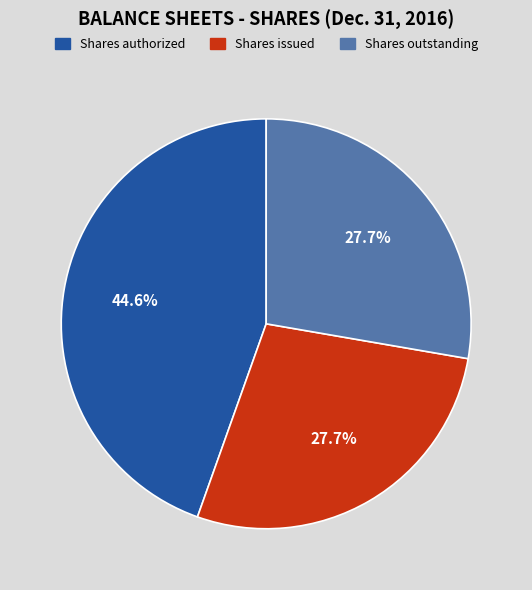

To the nearest percent, what is the average slice percentage?

33%